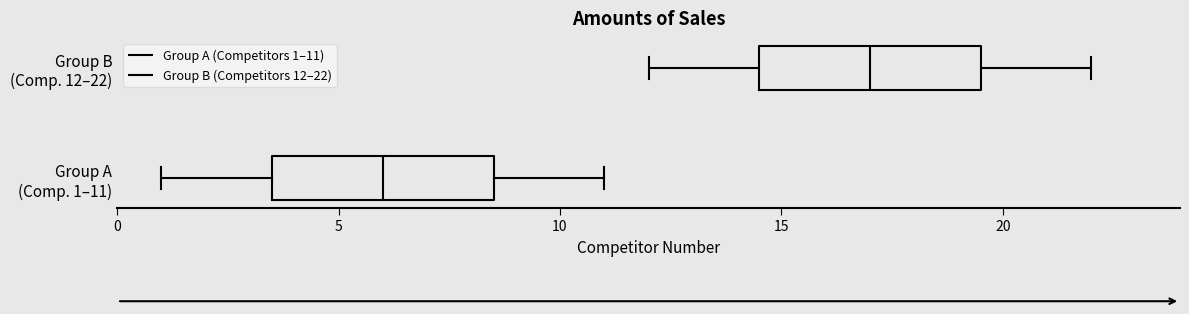

Reading bottom to top, read every box against the x-axis: the position of its median line, the range the box covers, and the ends of its whiskers. The values are not printed on the chart, so give them approximately, as read against the axis.

Group A (Comp. 1–11): median 6.0, box 3.5 to 8.5, whiskers 1.0 to 11.0
Group B (Comp. 12–22): median 17.0, box 14.5 to 19.5, whiskers 12.0 to 22.0